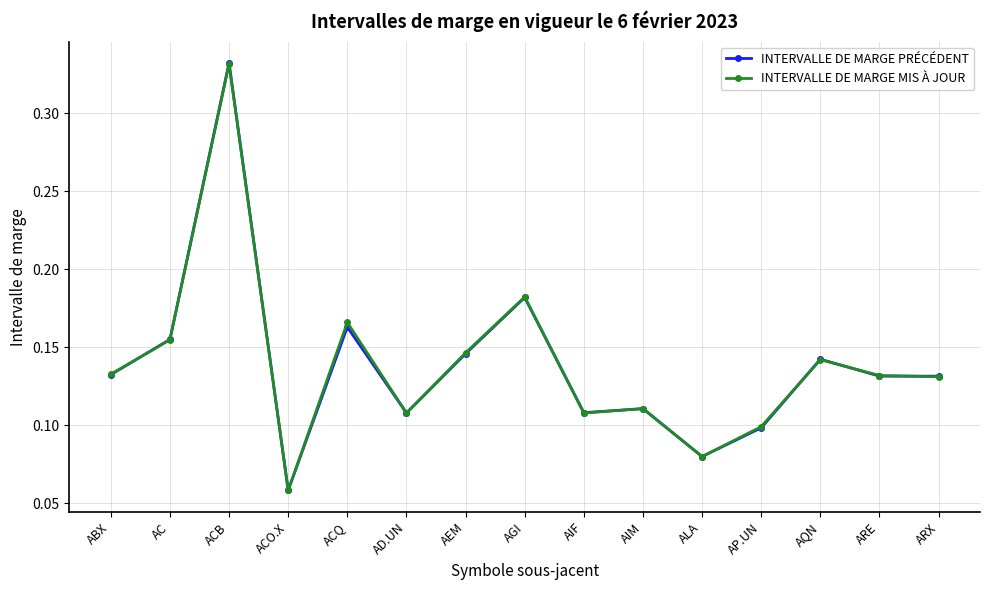

Is the value of INTERVALLE DE MARGE MIS À JOUR at AIF greater than the value of INTERVALLE DE MARGE PRÉCÉDENT at ACO.X?

Yes